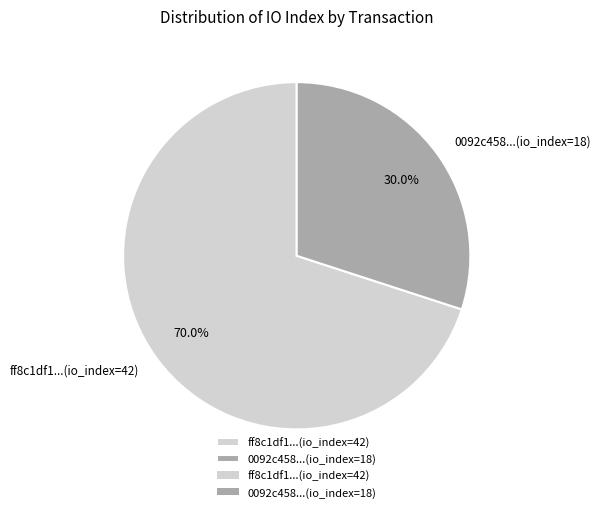

Rank the categories by value from highest to lowest.

ff8c1df1...(io_index=42), 0092c458...(io_index=18)